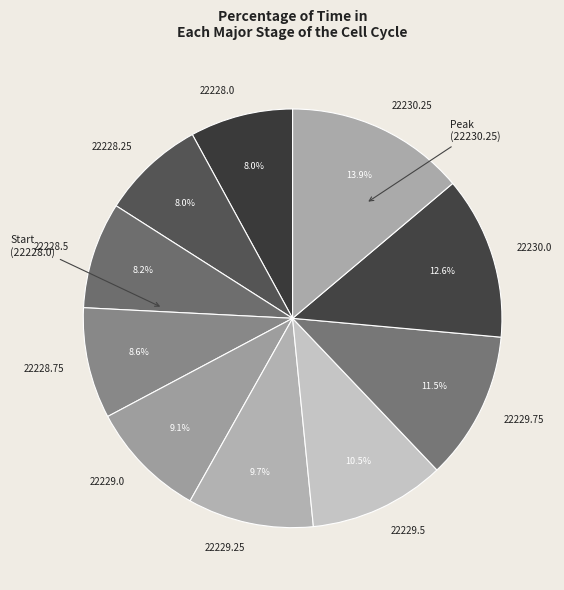

What is the ratio of the value at 22228.75 to the value at 22228.5?

1.0